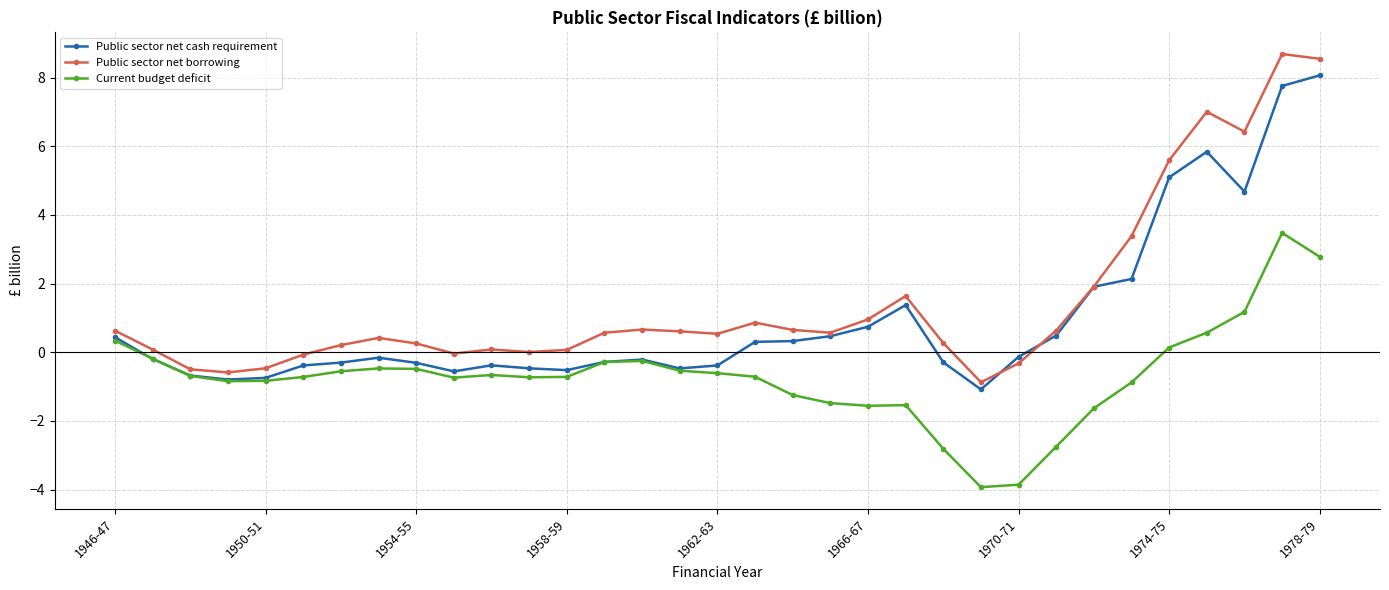

What is the sum of all Public sector net borrowing values?

48.4